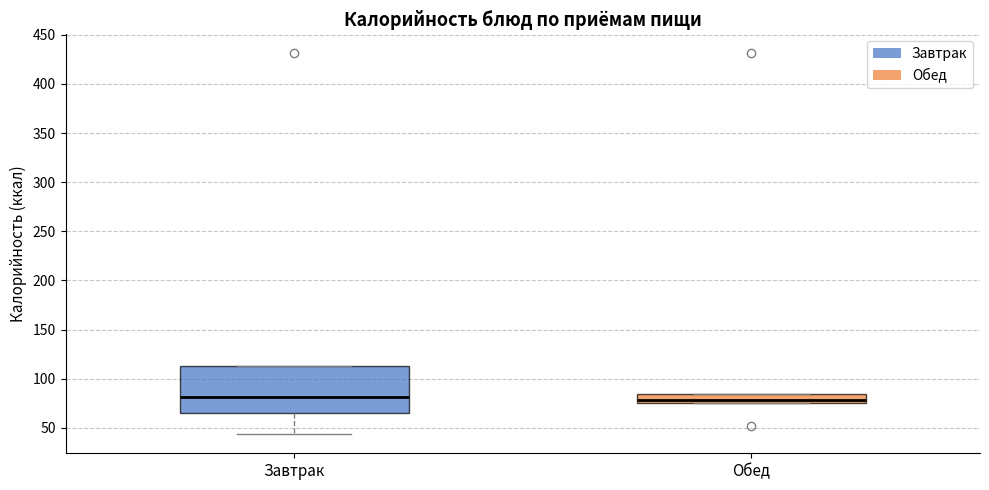

Comparing the boxes themselves (not the whiskers), which one is the tallest?

Завтрак